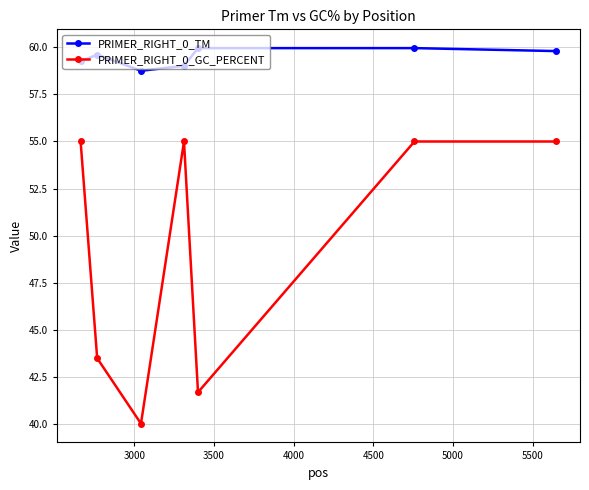

Which series has the largest total across all categories?

PRIMER_RIGHT_0_TM